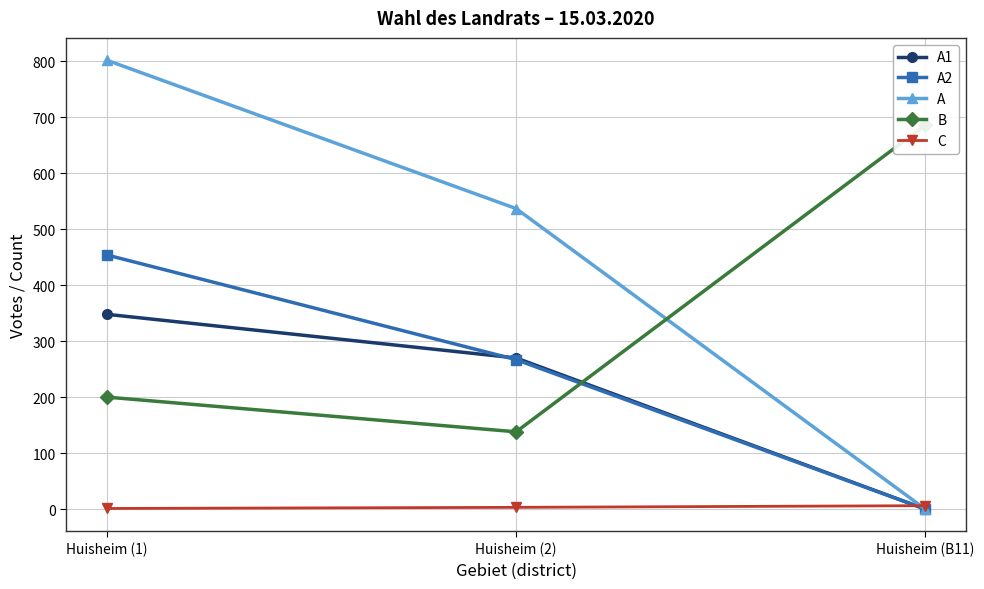

Between Huisheim (2) and Huisheim (B11), which series saw the biggest shift?

B